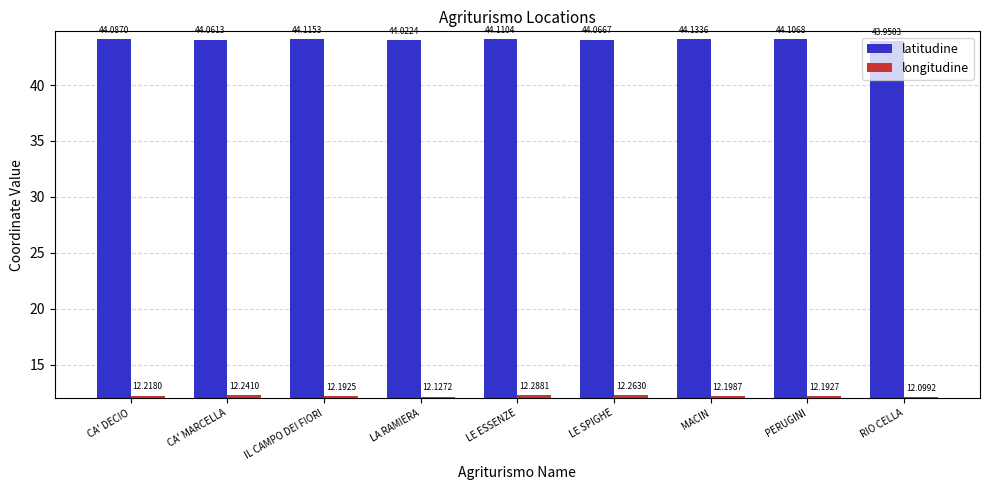

The longitudine series shows 21.3 at RIO CELLA. True or false?

False